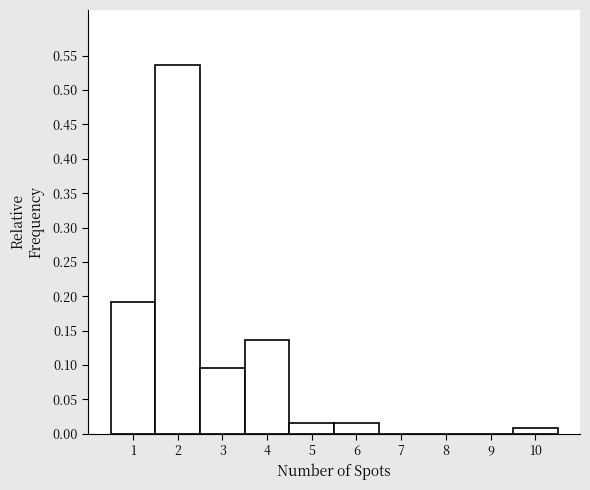

Which range on the x-axis has the tallest bar?

1.5 to 2.5